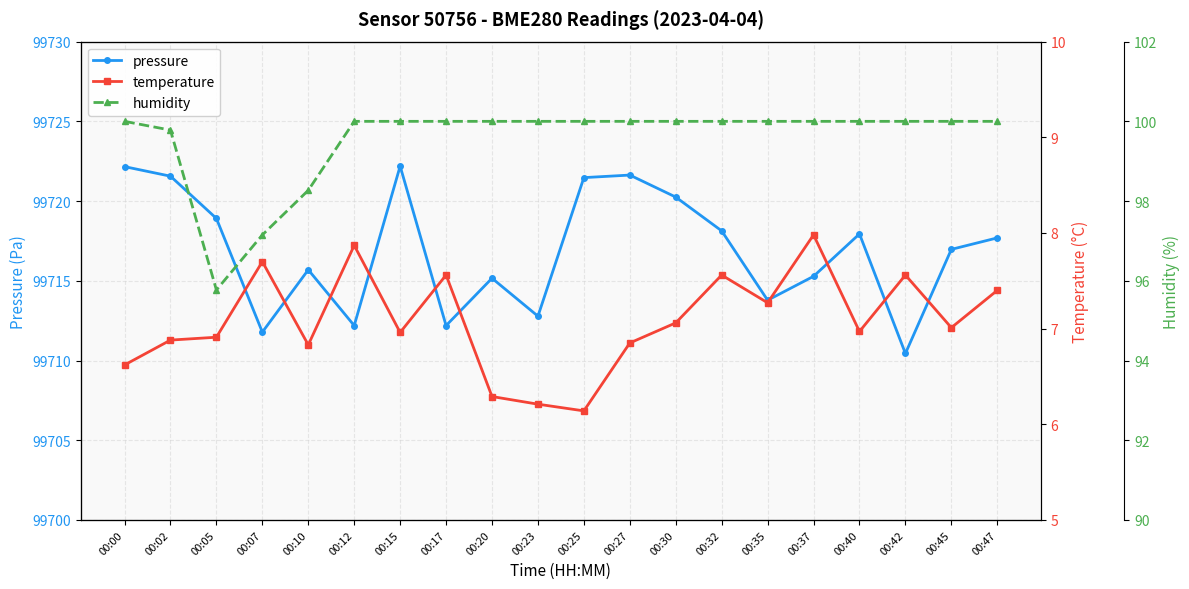

What is the sum of all pressure values?

1994338.2